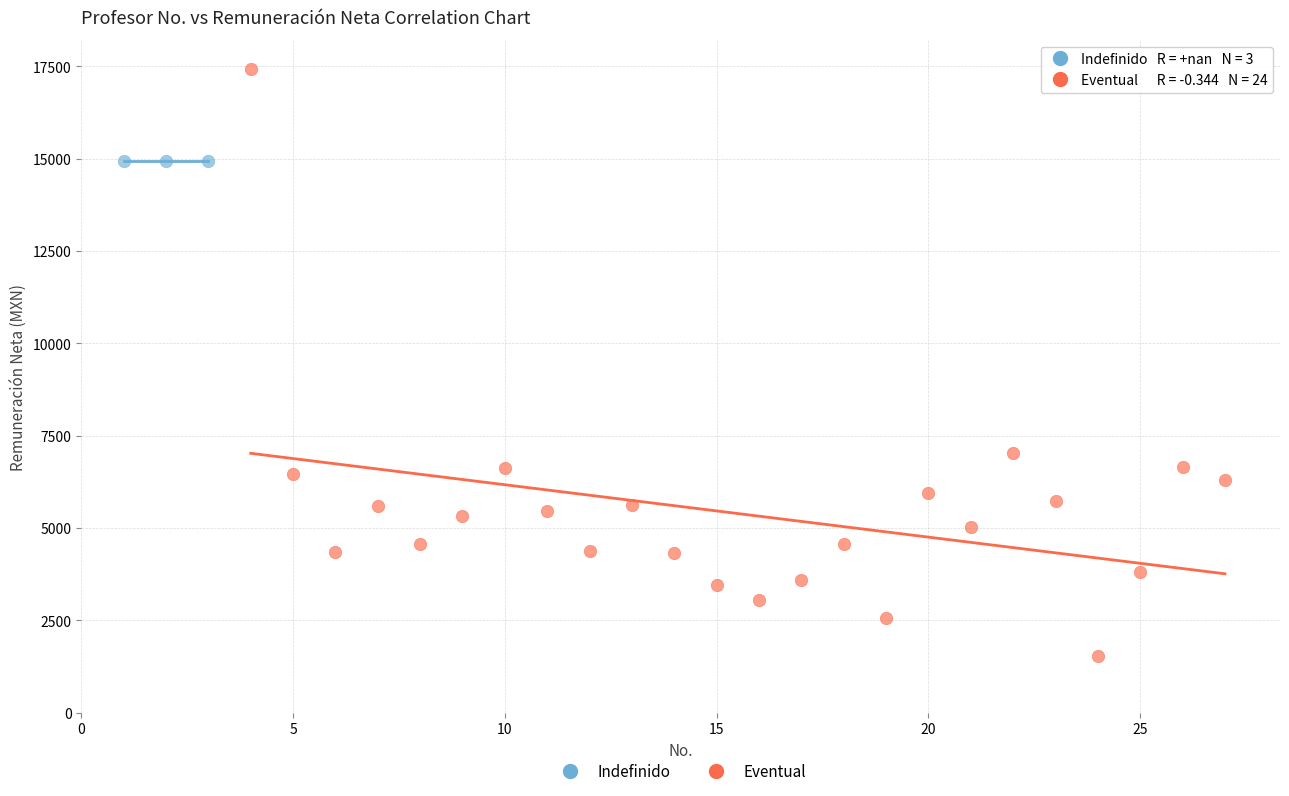

Which series reaches the minimum Y coordinate?

Eventual